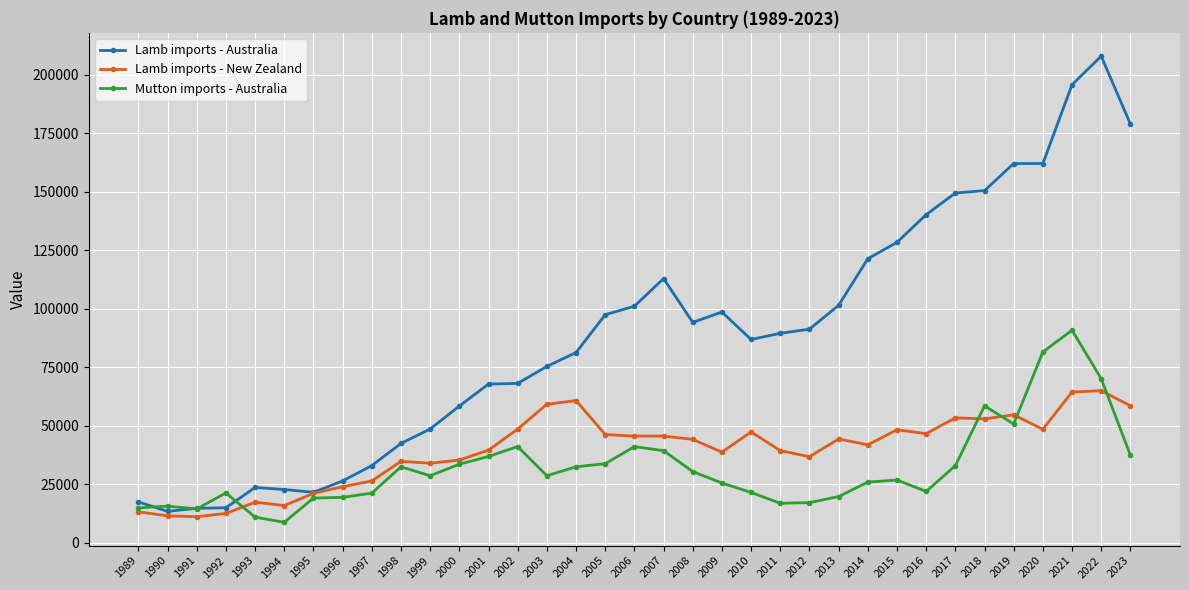

Does the chart display data point markers on the line(s)?

Yes